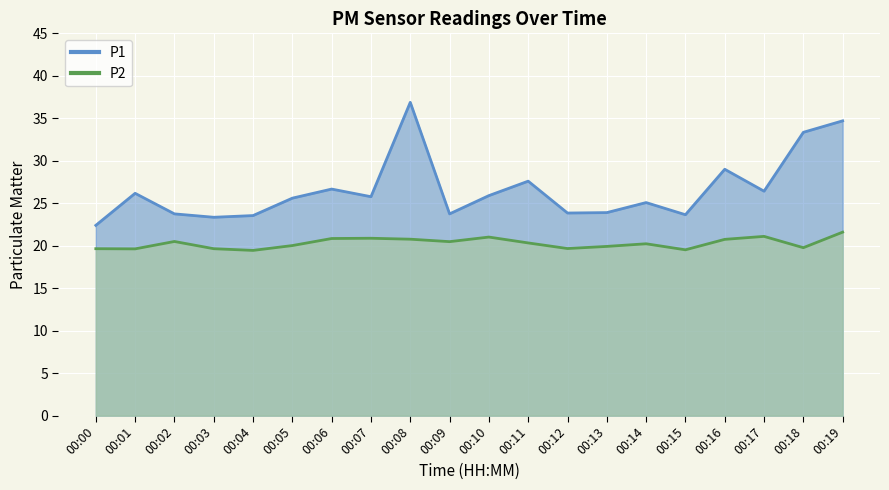

Reading right to left, transcribe all the data shown in this chart.

P1: 34.7	33.4	26.4	29.0	23.6	25.1	23.9	23.9	27.6	25.9	23.8	36.9	25.8	26.7	25.6	23.6	23.4	23.8	26.2	22.4
P2: 21.6	19.8	21.1	20.8	19.5	20.2	19.9	19.7	20.3	21.0	20.5	20.8	20.9	20.9	20.0	19.4	19.6	20.5	19.6	19.6